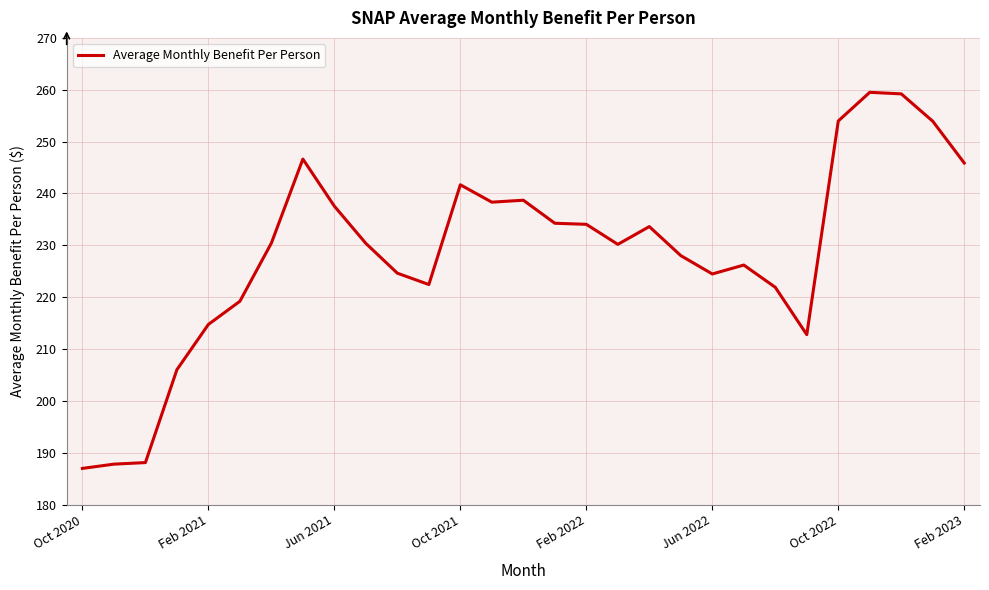

What is the smallest value displayed?

187.0